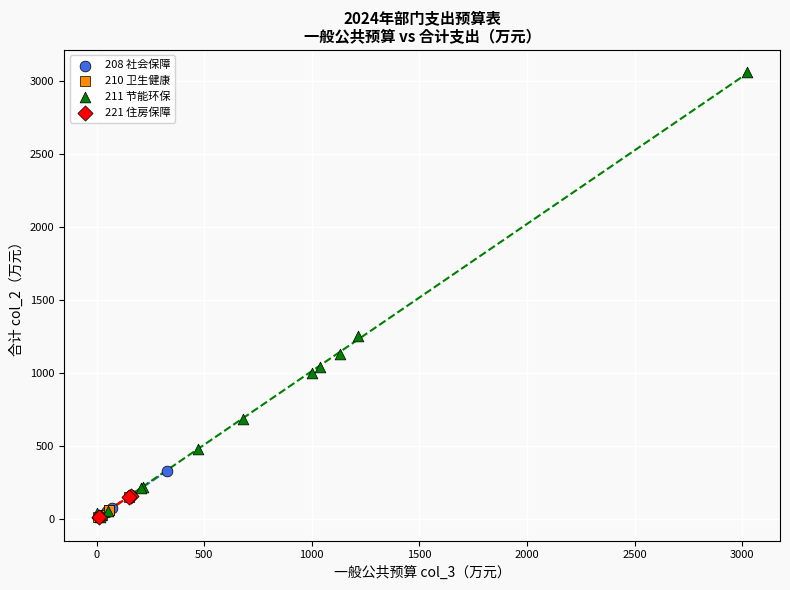

Which series reaches the maximum Y coordinate?

211 节能环保